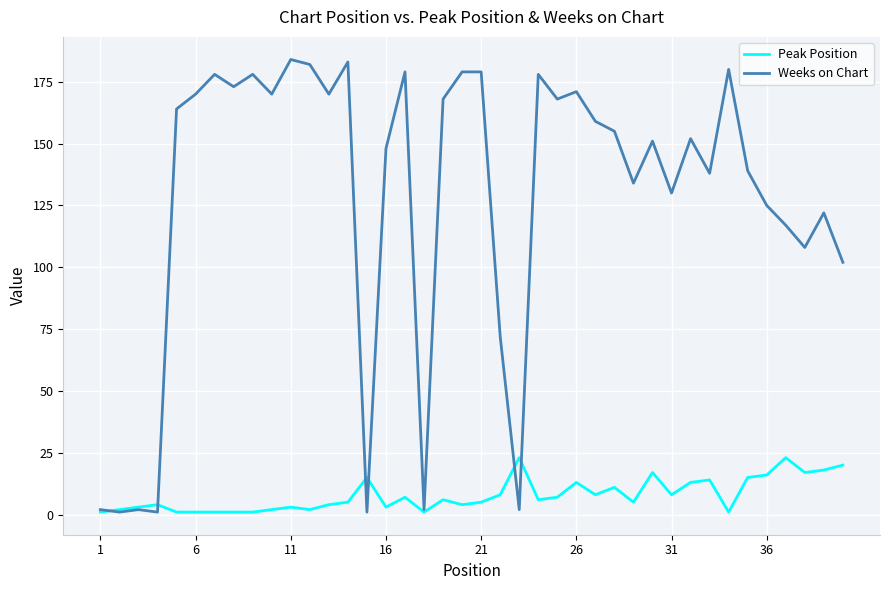

What are all the series names shown in the legend?

Peak Position, Weeks on Chart